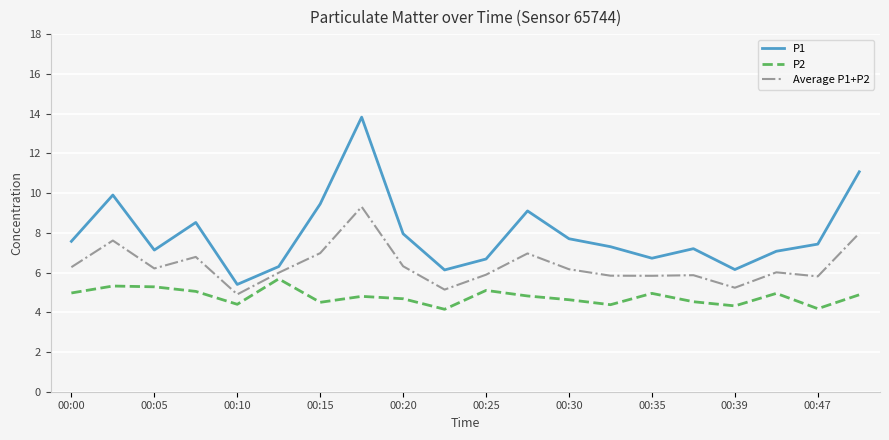

What is the smallest value displayed?

4.2